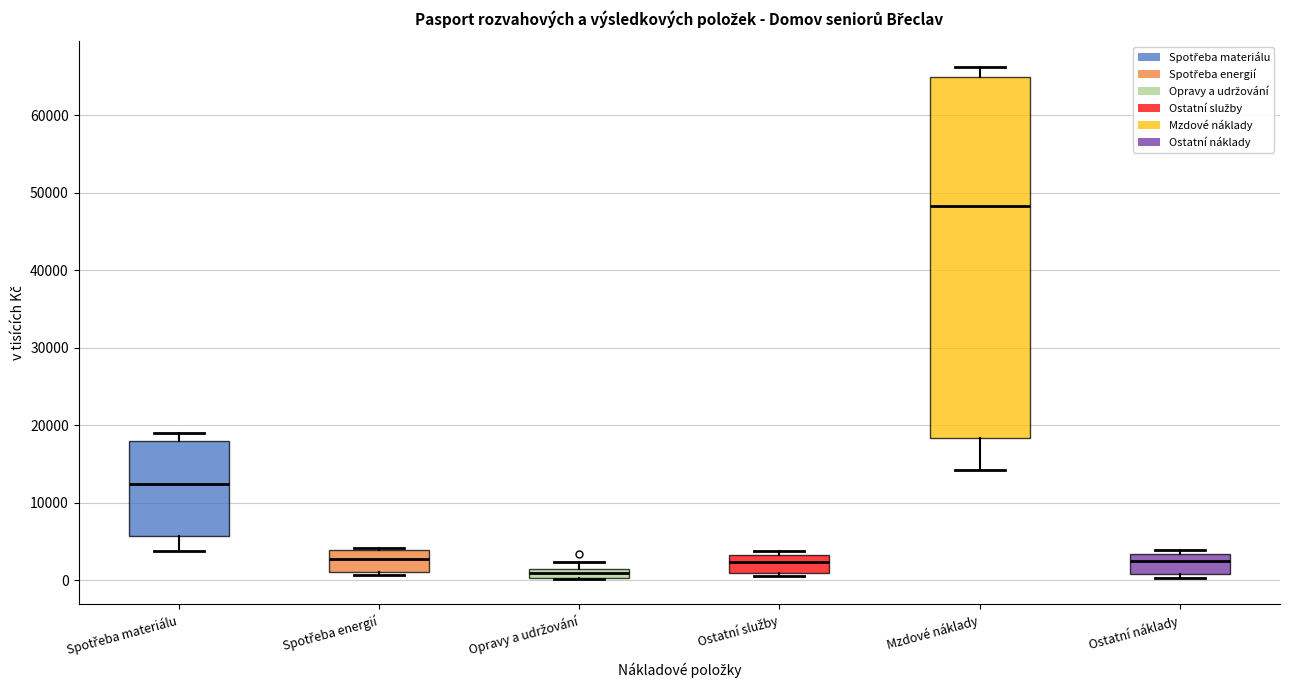

Which box has the lowest median line?

Opravy a udržování